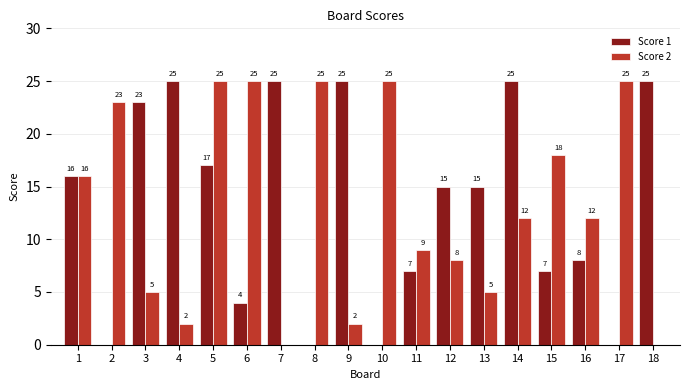

What is the average value of the Score 2 series?

13